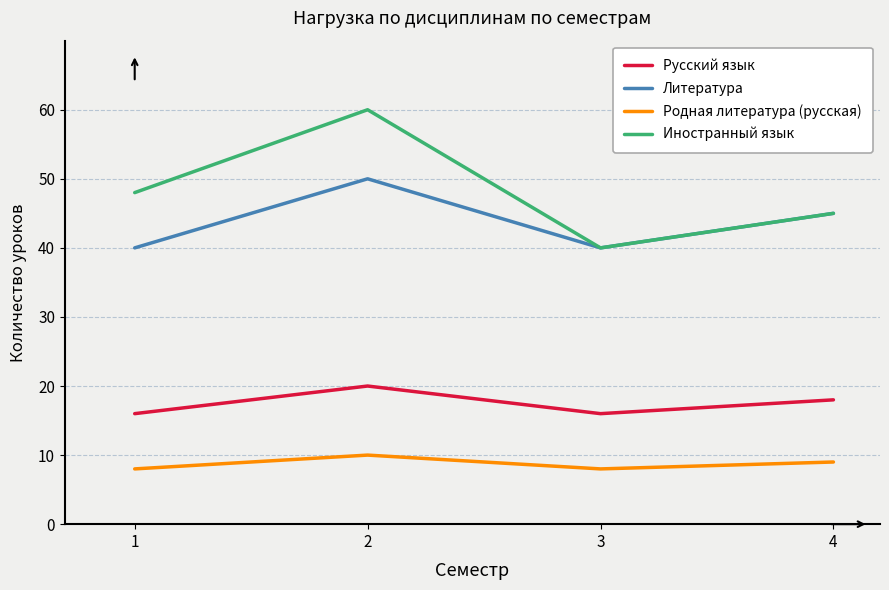

What is the difference between the highest and lowest values at 1?

40